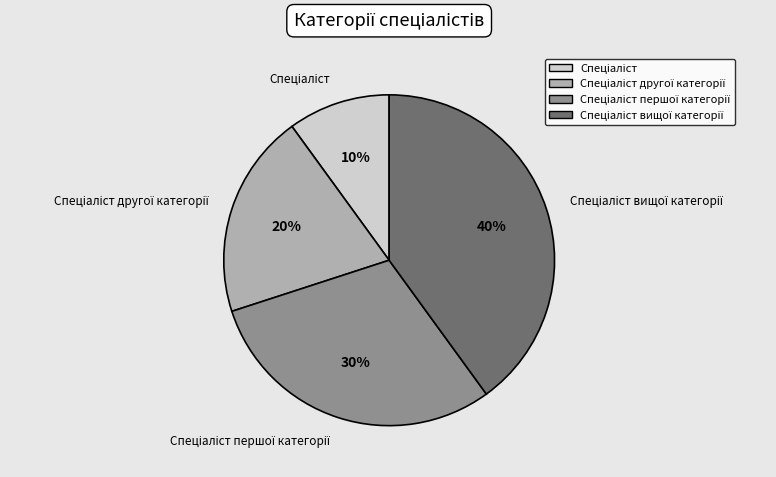

Is there a majority slice in this chart?

No